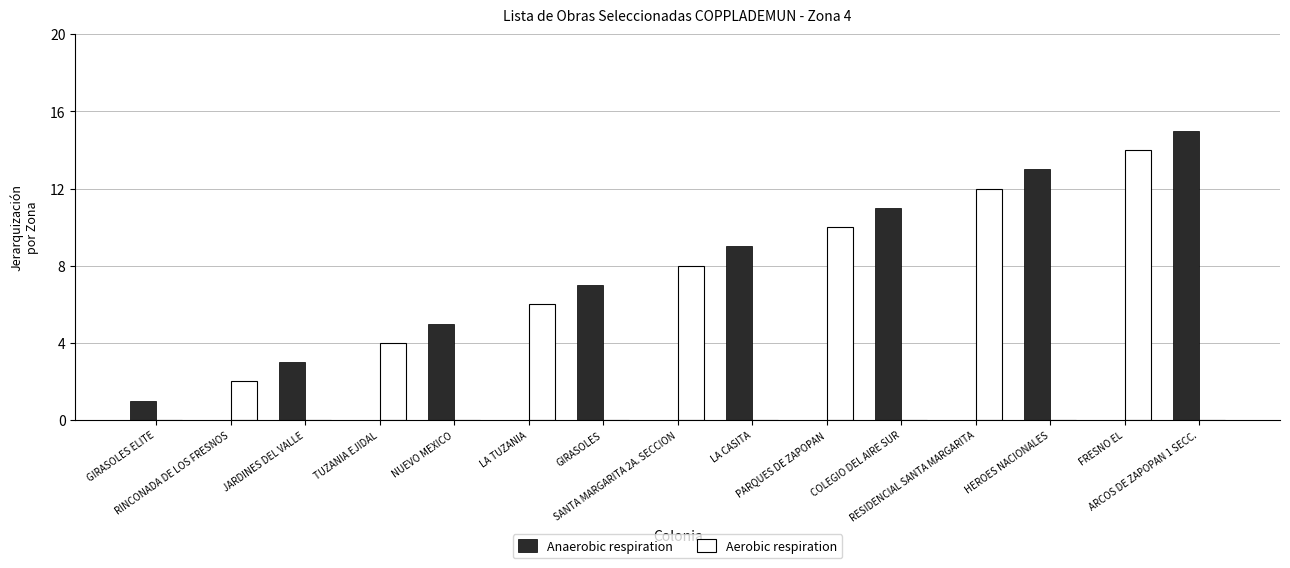

What is the difference between the Aerobic respiration values at SANTA MARGARITA 2A. SECCION and GIRASOLES?

8